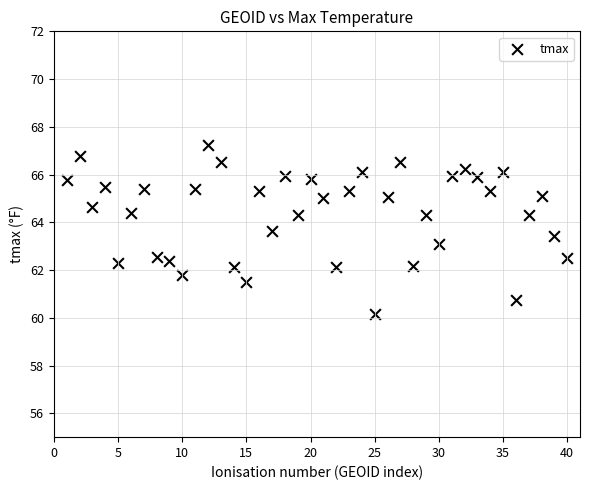

What is the range of X values (max minus min)?

39.0